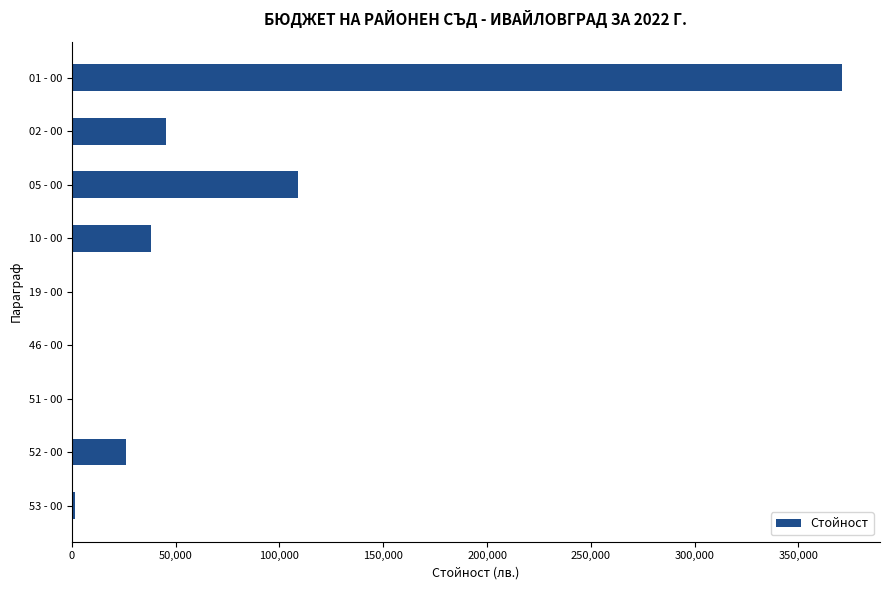

The chart shows a value of 0 at 51 - 00. True or false?

True